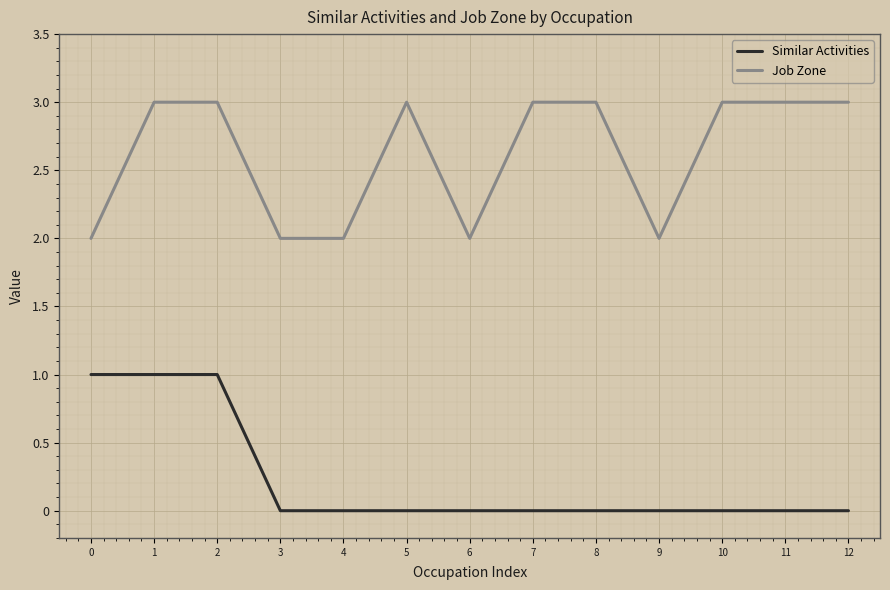

Is this an area chart (filled region under the line)?

No